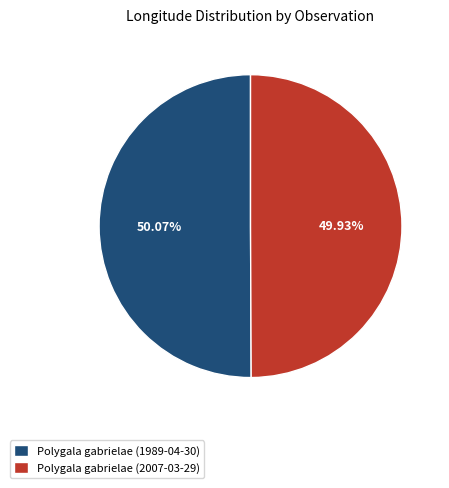

To the nearest percent, what is the combined percentage of Polygala gabrielae (1989-04-30) and Polygala gabrielae (2007-03-29)?

100%